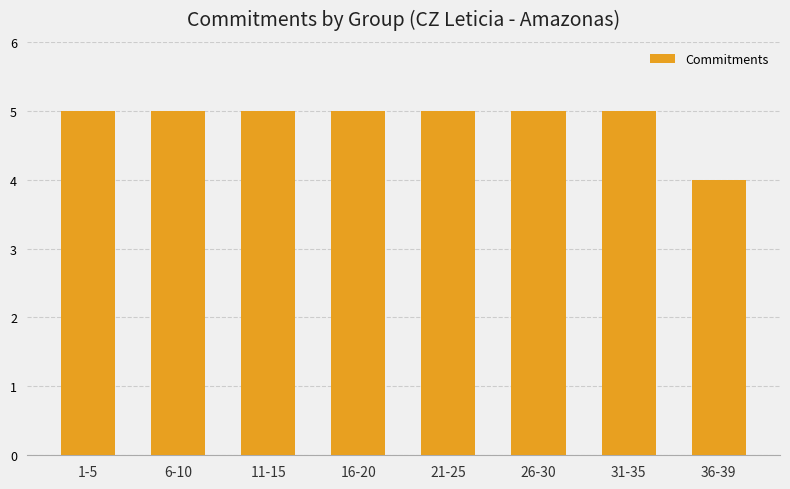

What is the average value?

5